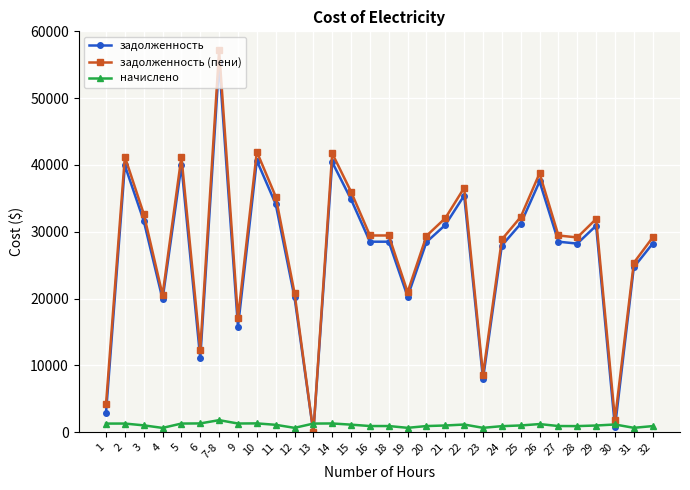

At which category does задолженность reach its first local valley?

4